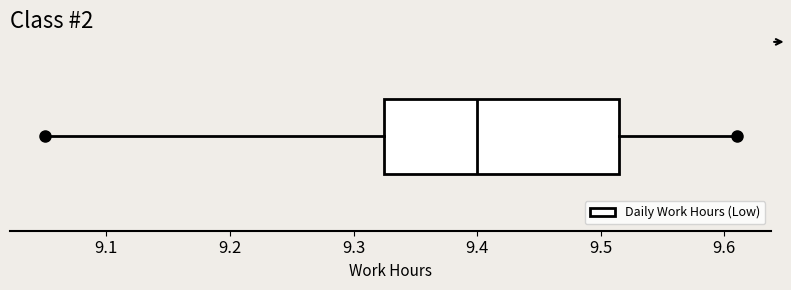

Where does the median line of the box sit on the x-axis? The values are not printed on the chart, so give them approximately, as read against the axis.

9.40